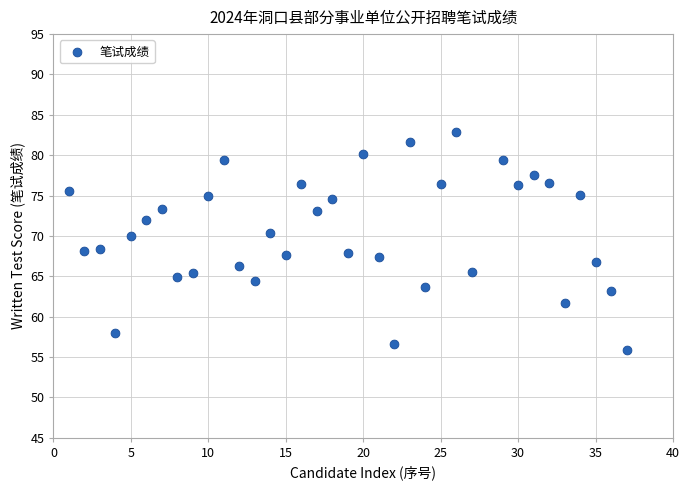

What is the range of Y values (max minus min)?

27.0